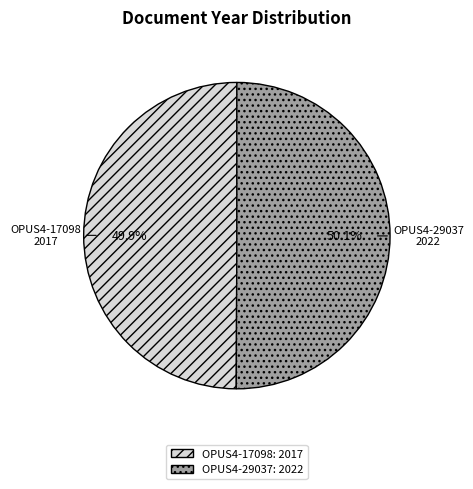

Is there a majority slice in this chart?

Yes